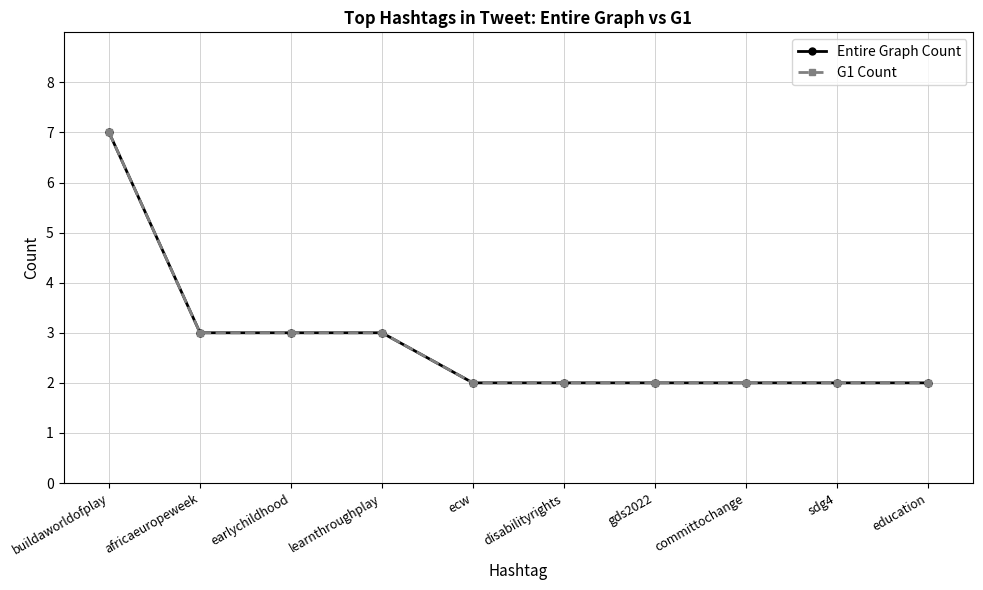

How many G1 Count values are between 2 and 3?

9